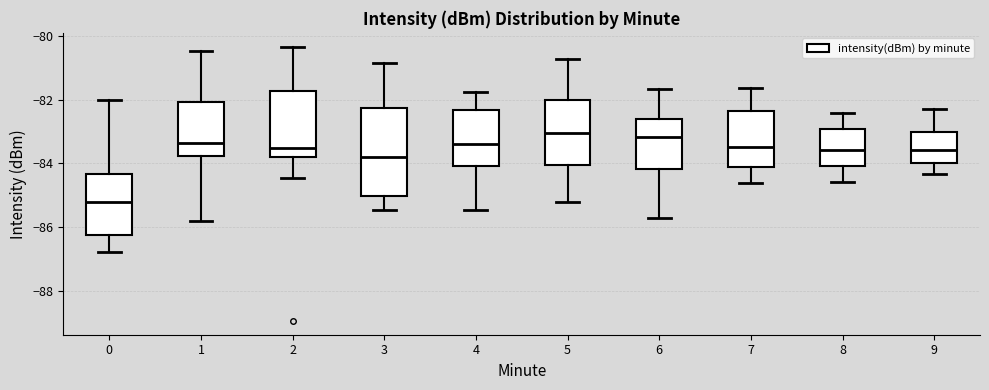

Reading left to right, read every box against the y-axis: the position of its median line, the range the box covers, and the ends of its whiskers. The values are not printed on the chart, so give them approximately, as read against the axis.

0: median -85.2, box -86.2 to -84.4, whiskers -86.8 to -82.0
1: median -83.4, box -83.8 to -82.0, whiskers -85.8 to -80.4
2: median -83.6, box -83.8 to -81.8, whiskers -84.4 to -80.4
3: median -83.8, box -85.0 to -82.2, whiskers -85.4 to -80.8
4: median -83.4, box -84.0 to -82.4, whiskers -85.4 to -81.8
5: median -83.0, box -84.0 to -82.0, whiskers -85.2 to -80.8
6: median -83.2, box -84.2 to -82.6, whiskers -85.8 to -81.6
7: median -83.4, box -84.0 to -82.4, whiskers -84.6 to -81.6
8: median -83.6, box -84.0 to -83.0, whiskers -84.6 to -82.4
9: median -83.6, box -84.0 to -83.0, whiskers -84.4 to -82.2